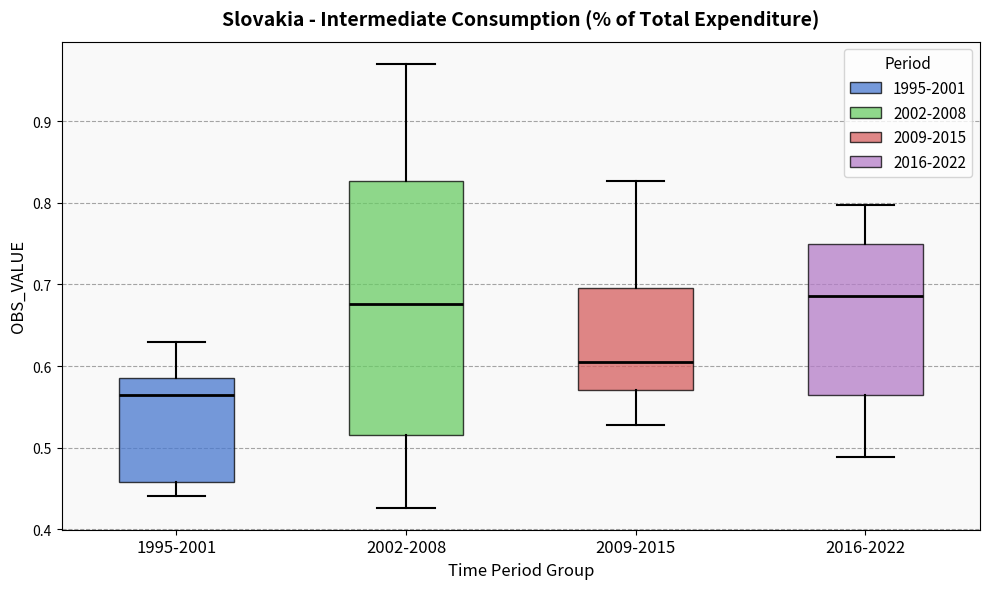

Where is the upper edge of the box for 2002-2008 on the y-axis? The values are not printed on the chart, so give them approximately, as read against the axis.

0.83